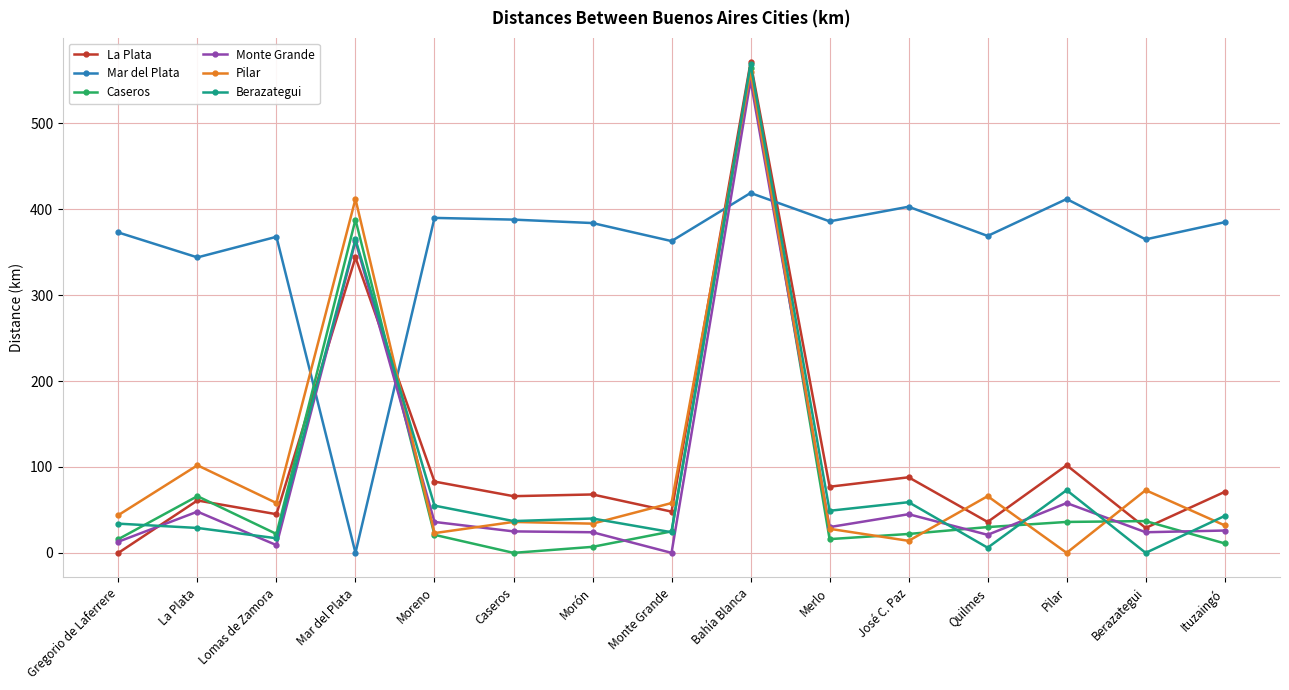

At how many categories does at least one series exceed 38?

15